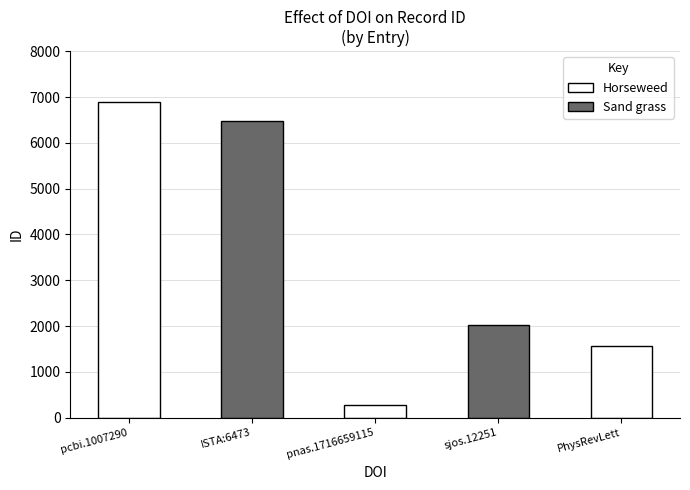

What is the greatest value displayed?

6900